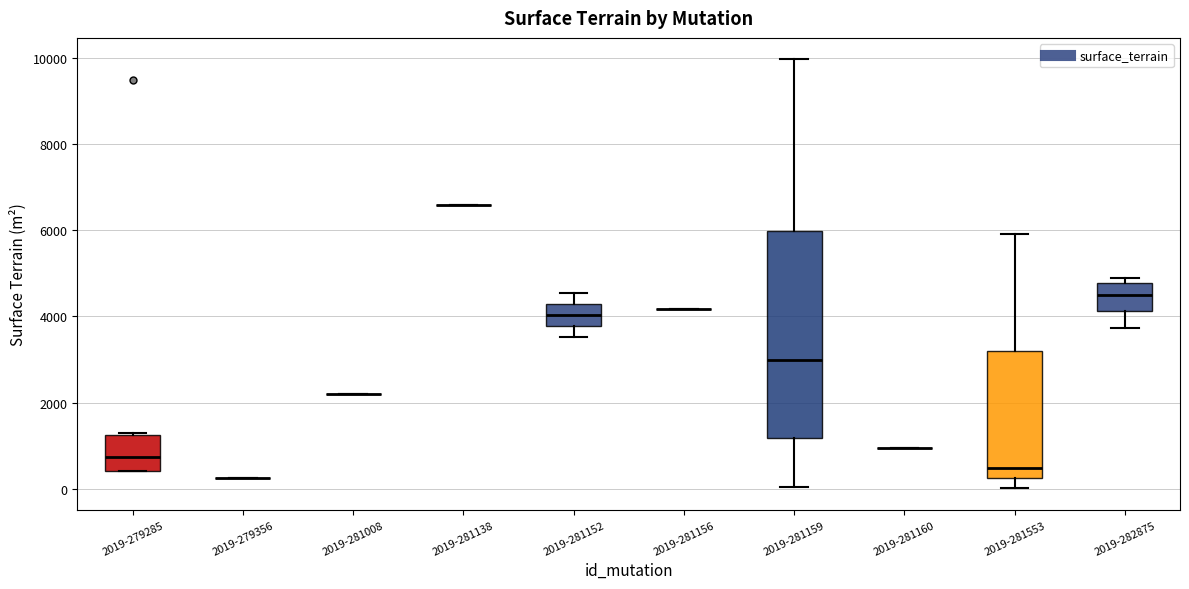

Comparing the boxes themselves (not the whiskers), which one is the tallest?

2019-281159